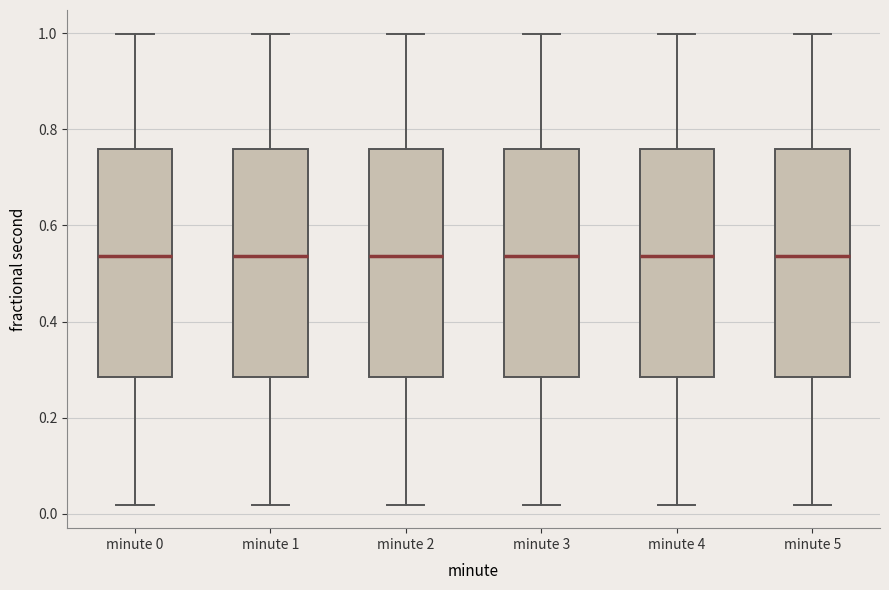

Reading left to right, read every box against the y-axis: the position of its median line, the range the box covers, and the ends of its whiskers. The values are not printed on the chart, so give them approximately, as read against the axis.

minute 0: median 0.54, box 0.28 to 0.76, whiskers 0.02 to 1.00
minute 1: median 0.54, box 0.28 to 0.76, whiskers 0.02 to 1.00
minute 2: median 0.54, box 0.28 to 0.76, whiskers 0.02 to 1.00
minute 3: median 0.54, box 0.28 to 0.76, whiskers 0.02 to 1.00
minute 4: median 0.54, box 0.28 to 0.76, whiskers 0.02 to 1.00
minute 5: median 0.54, box 0.28 to 0.76, whiskers 0.02 to 1.00